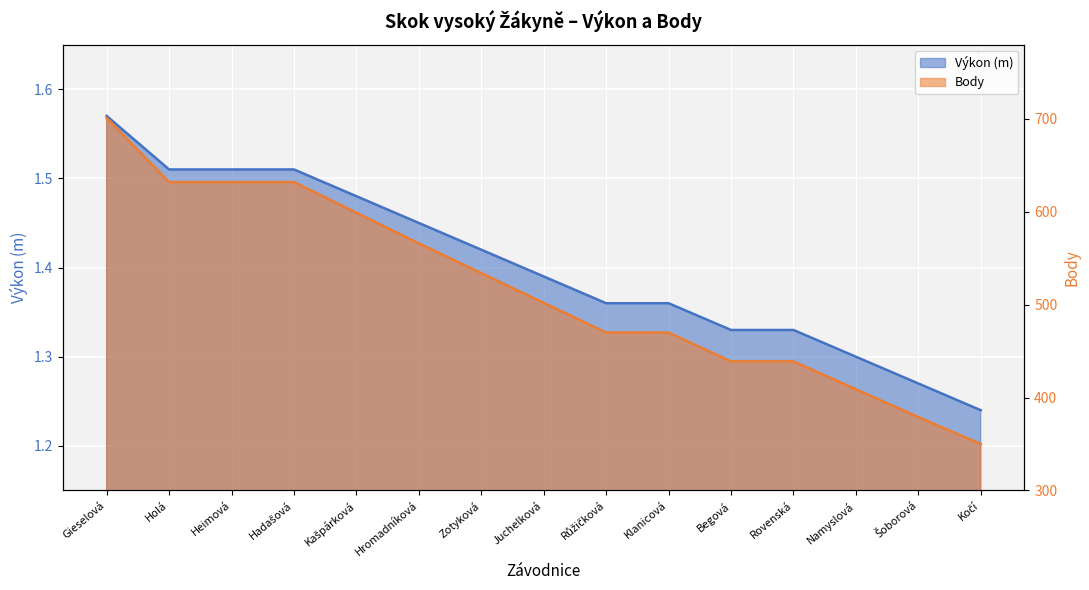

How many lines are shown in the chart?

2